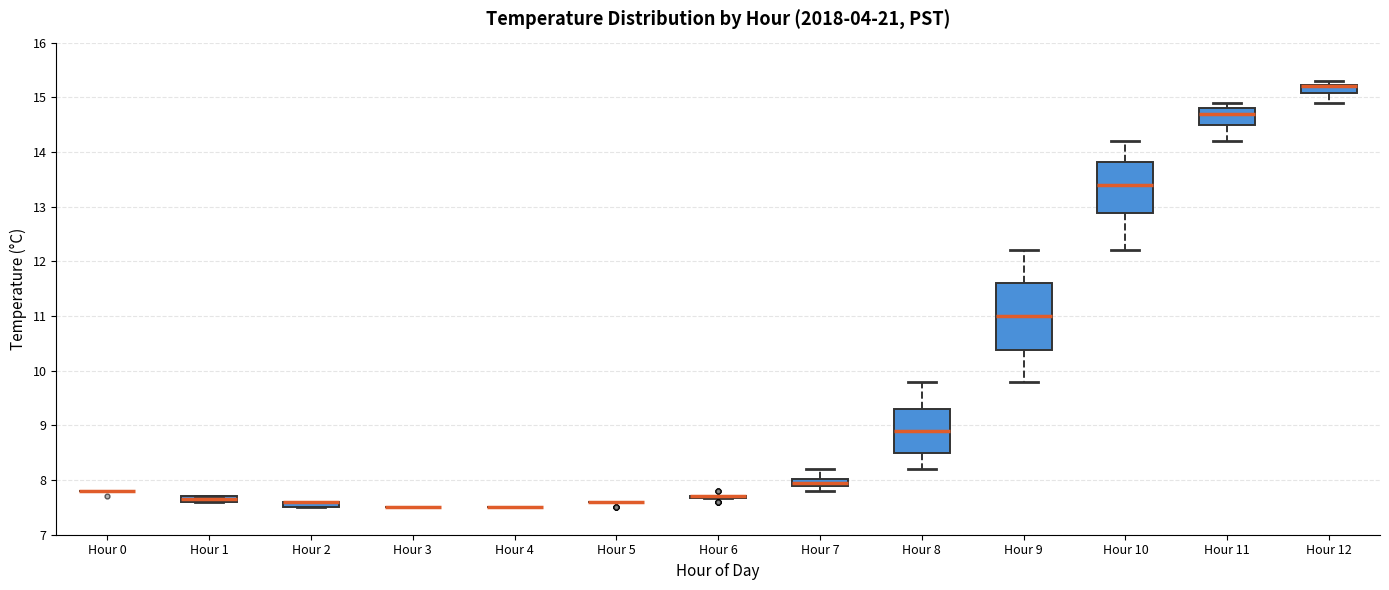

Comparing the boxes themselves (not the whiskers), which one is the tallest?

Hour 9